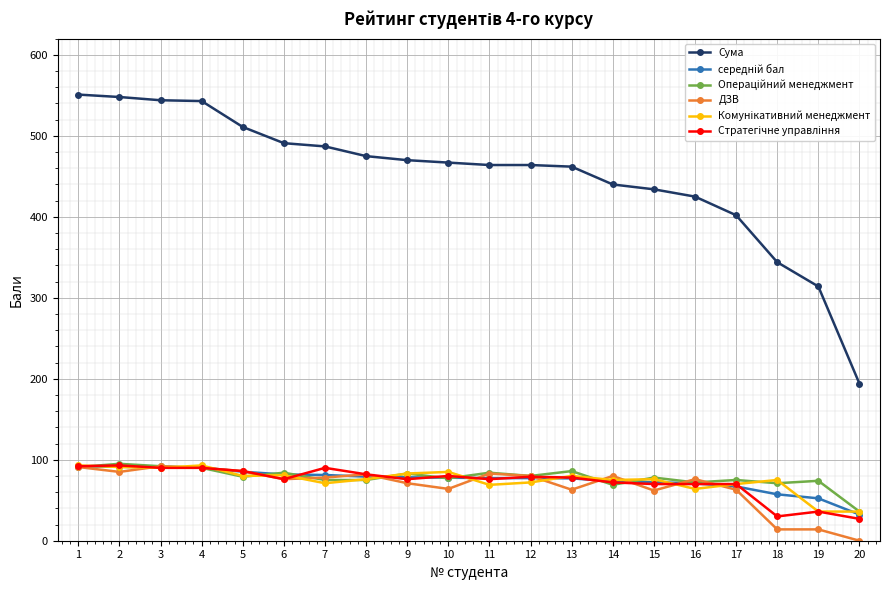

Which series has the largest total across all categories?

Сума